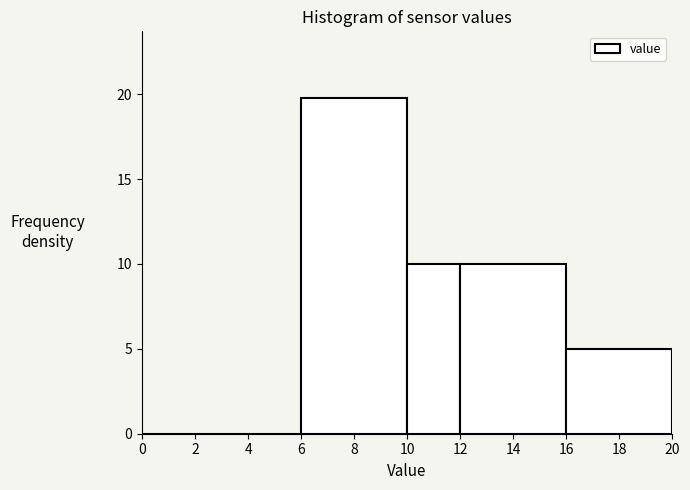

Reading left to right, transcribe this chart: for each bar, give the range it covers on the x-axis and its height. The values are not printed on the chart, so give them approximately, as read against the axis.

0 to 6: 0
6 to 10: 20
10 to 12: 10
12 to 16: 10
16 to 20: 5